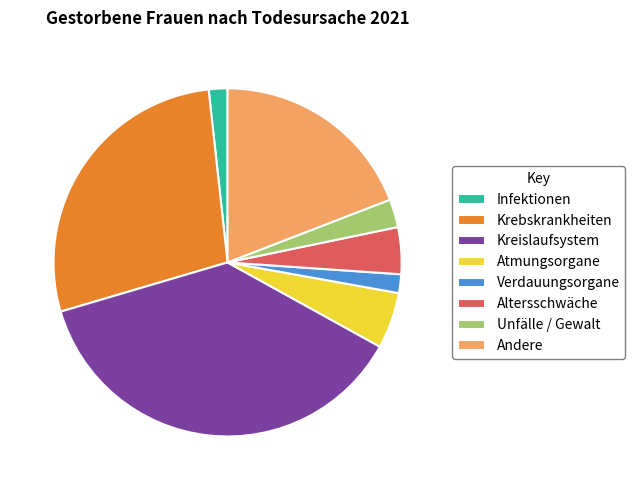

Which slice is the largest?

Kreislaufsystem